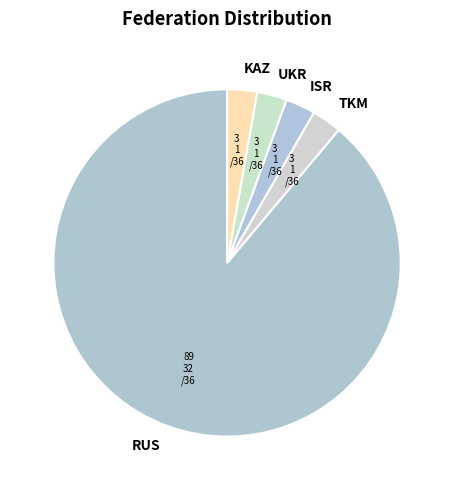

Count the number of slices in the pie.

5